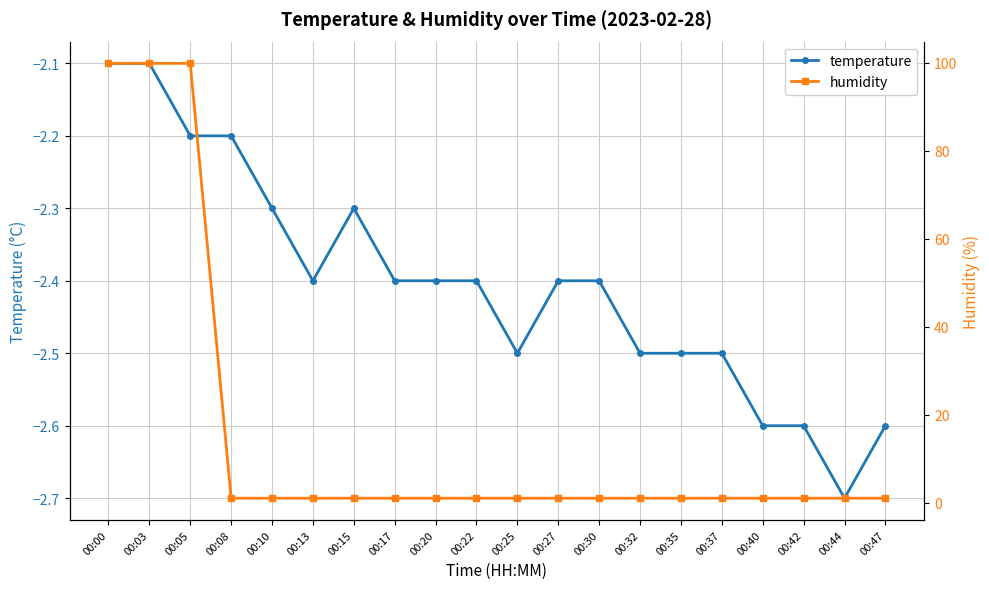

At 00:32, list the series in order from largest to smallest.

humidity, temperature